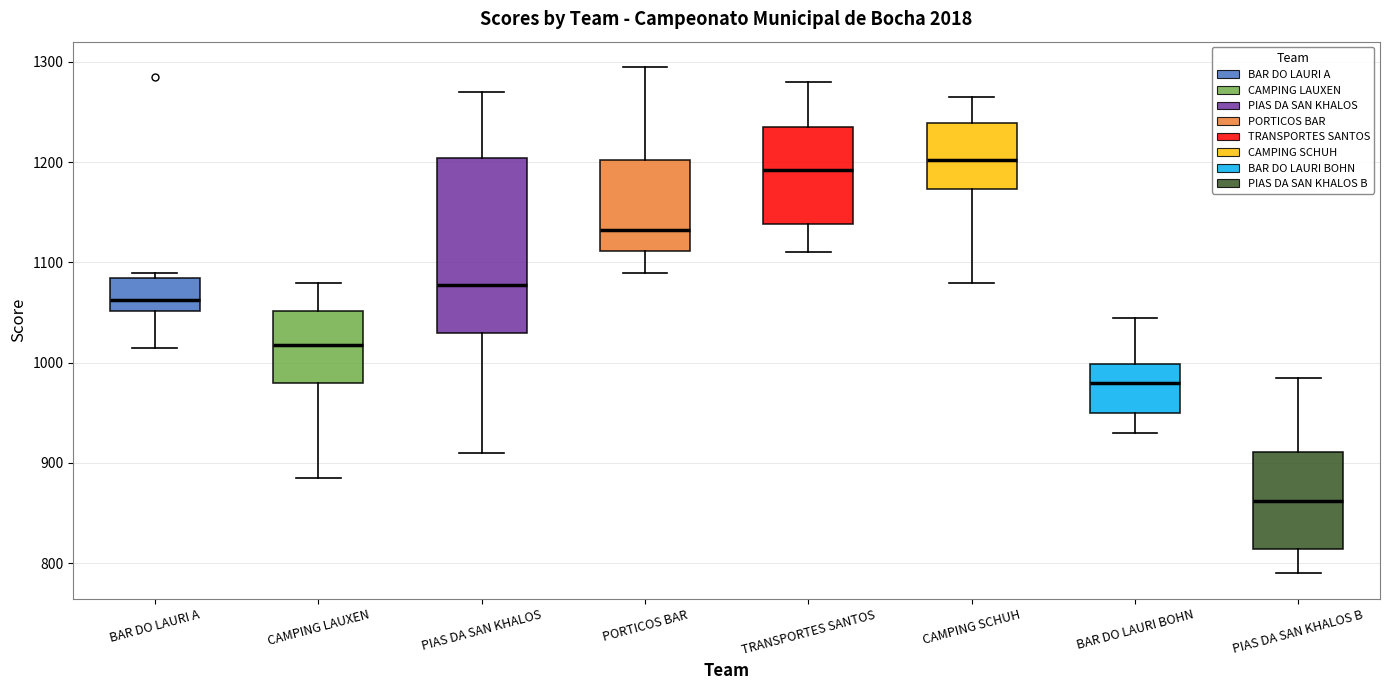

Where is the lower edge of the box for PORTICOS BAR on the y-axis? The values are not printed on the chart, so give them approximately, as read against the axis.

1110